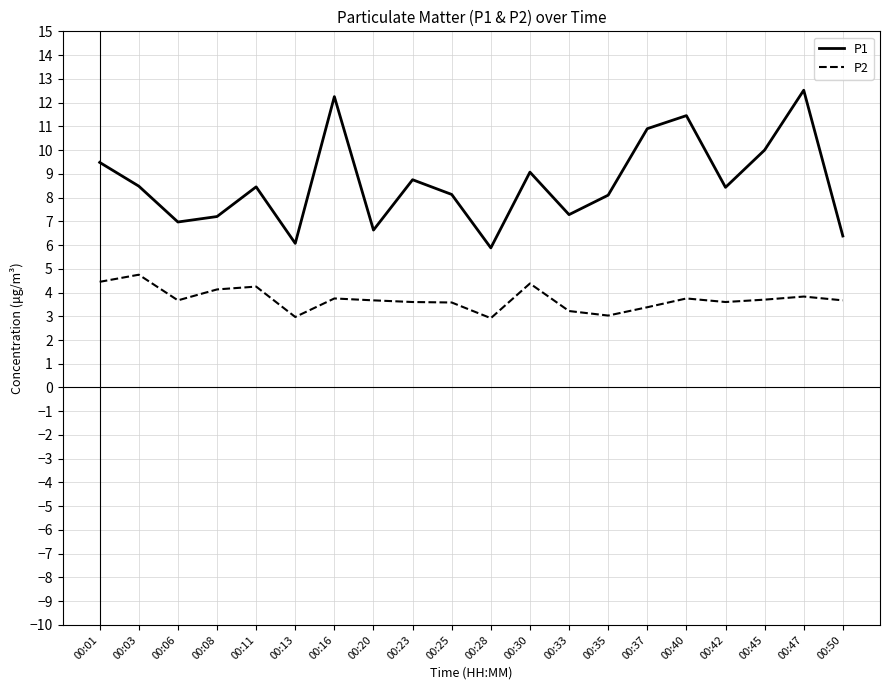

The value of P2 at 00:25 is 2.5. True or false?

False